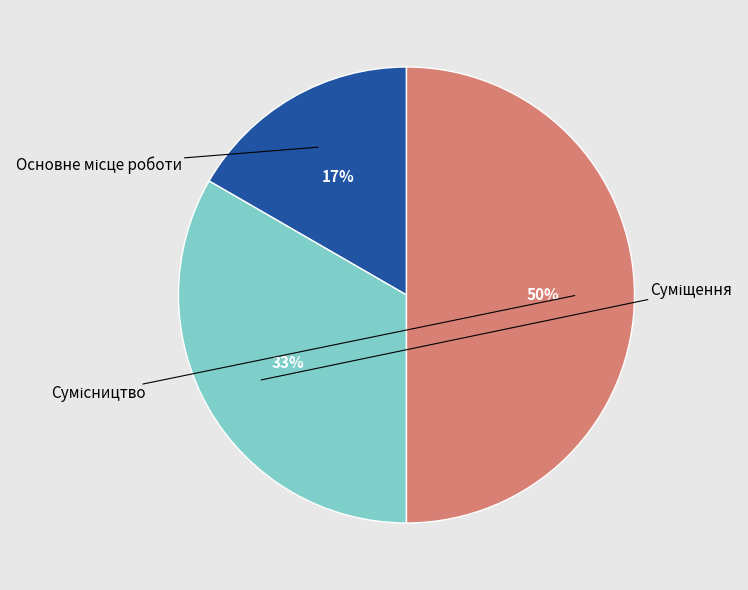

To the nearest percent, what is the difference between the Суміщення and Сумісництво slice percentages?

17%